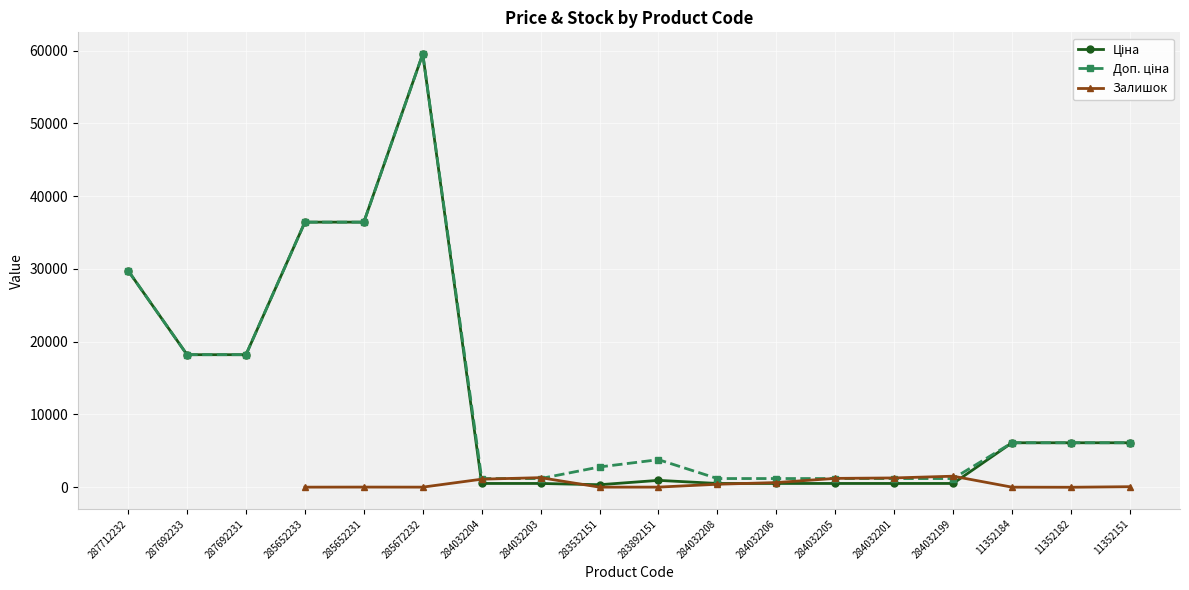

Is it true that Доп. ціна equals 1197.0 at 284032199?

True